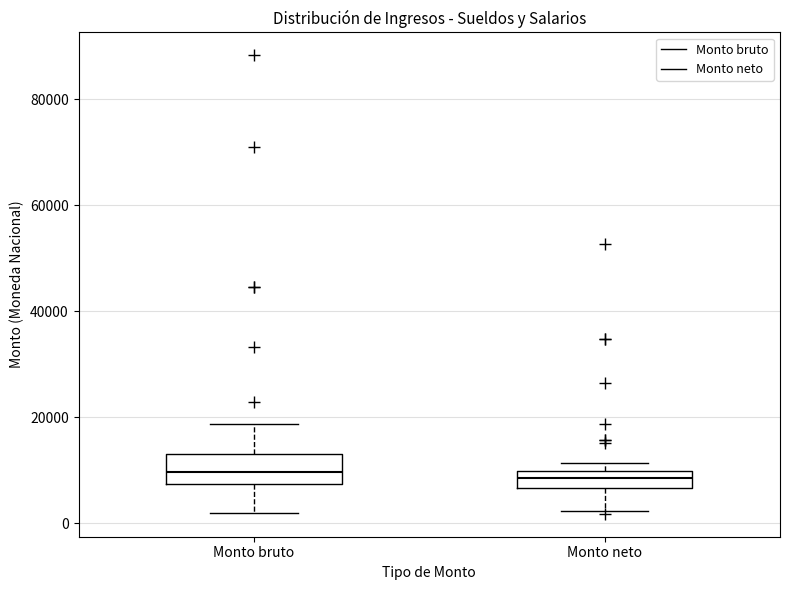

Where does the lower whisker of the box for Monto bruto end on the y-axis? The values are not printed on the chart, so give them approximately, as read against the axis.

2000